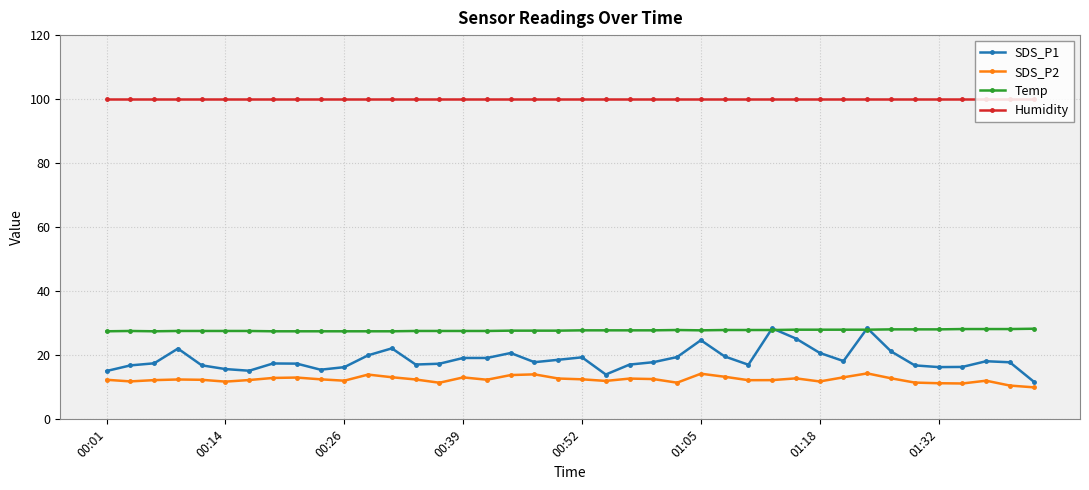

True or false: Temp and Humidity cross at least once.

False